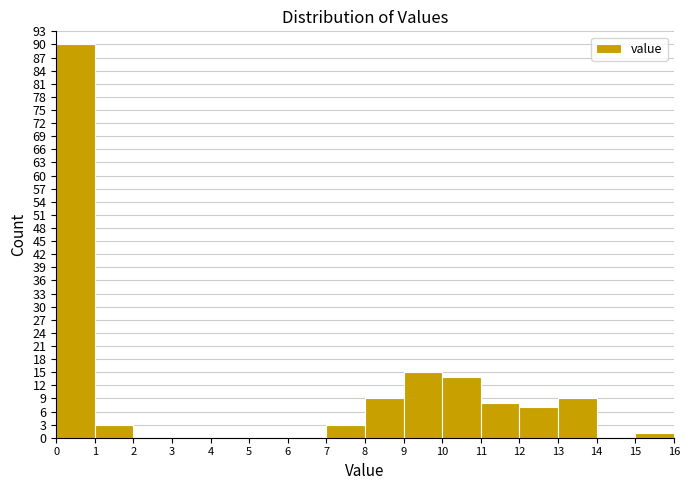

Which range on the x-axis has the tallest bar?

0 to 1